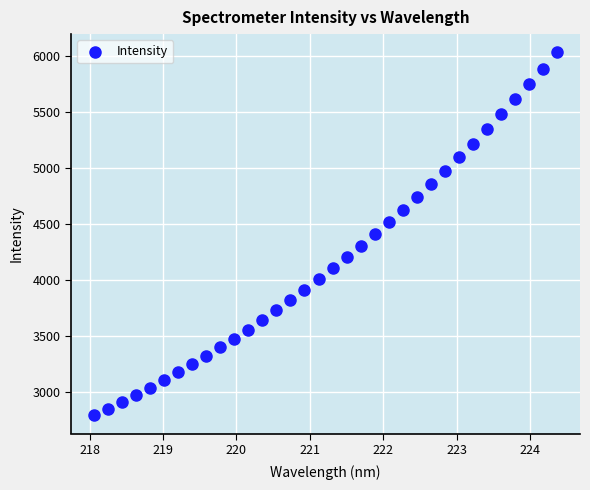

What is the range of X values (max minus min)?

6.3